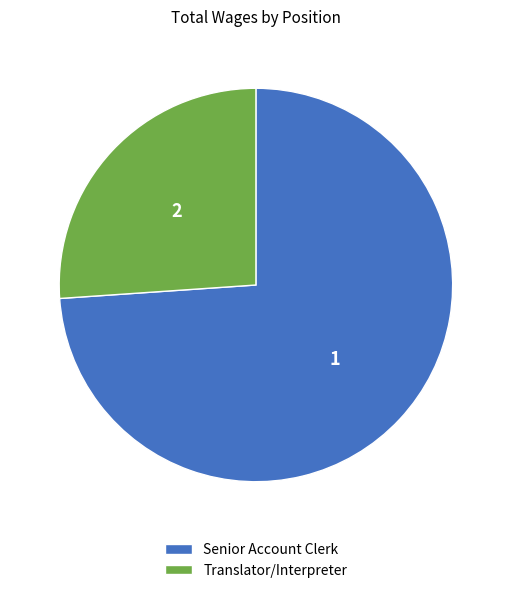

Rank the categories by value from lowest to highest.

Translator/Interpreter, Senior Account Clerk